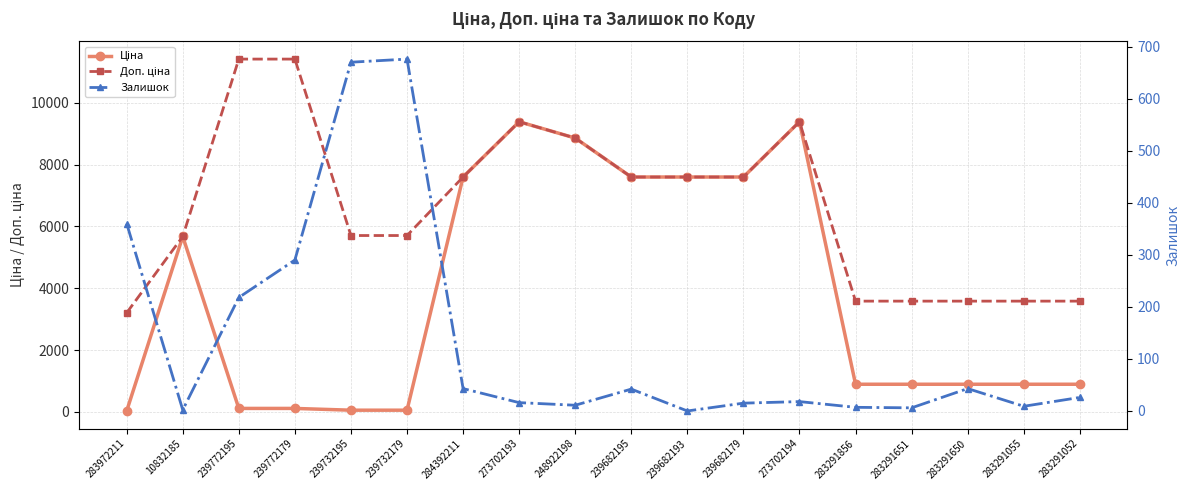

What is the lowest value of the Доп. ціна series?

3205.0